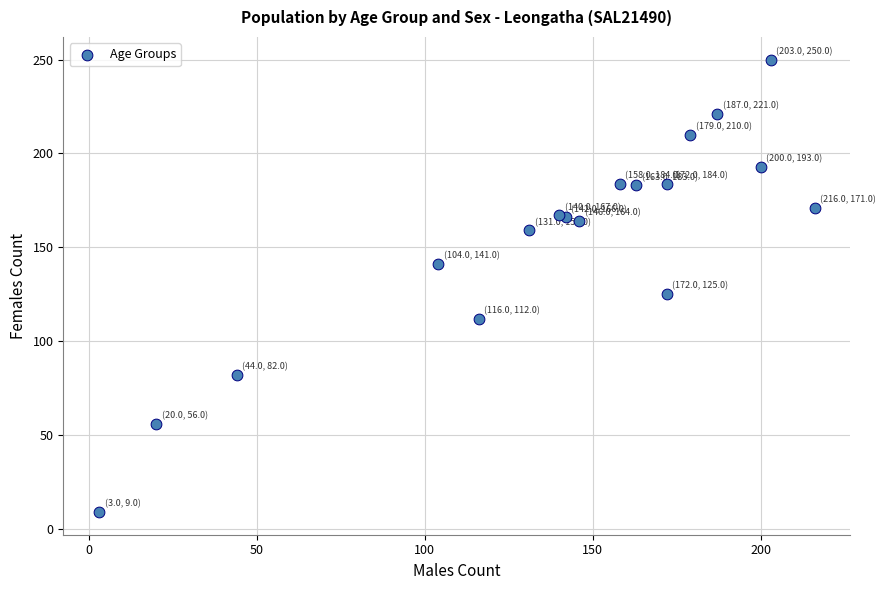

What Y value in the scatter plot is closest to 129?

125